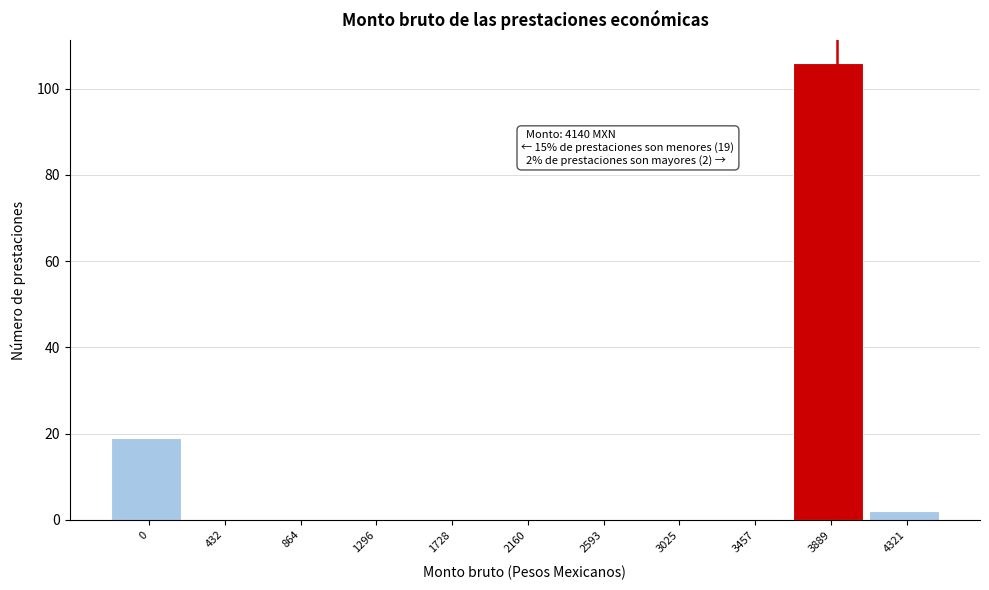

Reading right to left, extract all data points from this chart.

4321=2	3889=106	3457=0	3025=0	2593=0	2160=0	1728=0	1296=0	864=0	432=0	0=19